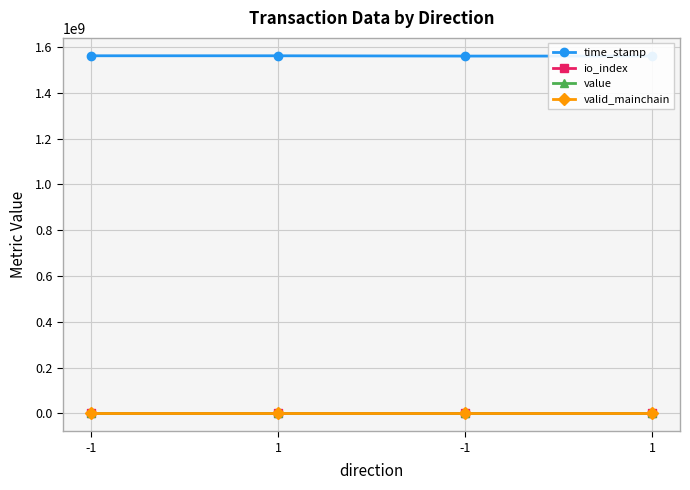

Which series changed the most between -1 and -1?

time_stamp